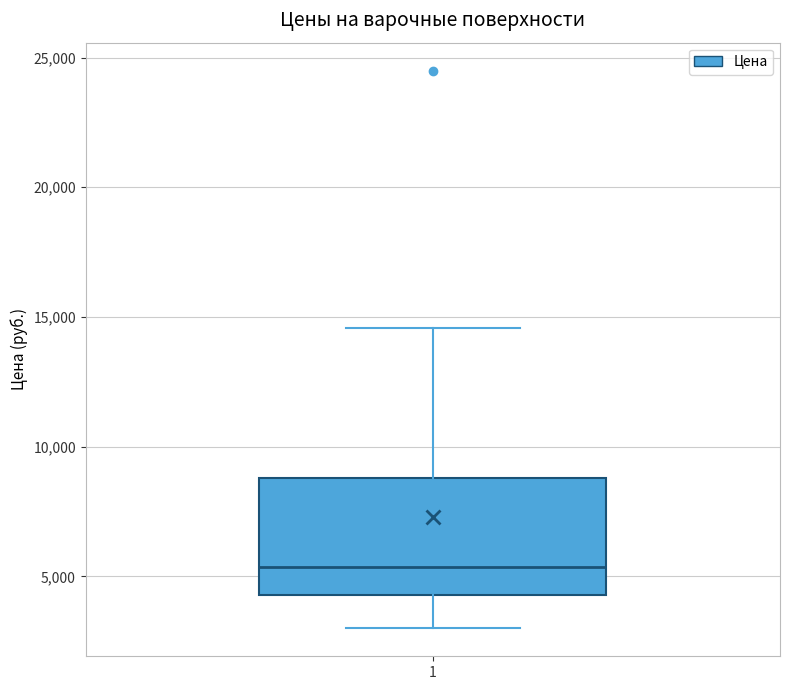

Transcribe this box plot: give where the median line is, the range the box spans, and where the two whiskers end, as read against the y-axis. The values are not printed on the chart, so give them approximately, as read against the axis.

median 5500, box 4500 to 9000, whiskers 3000 to 14500